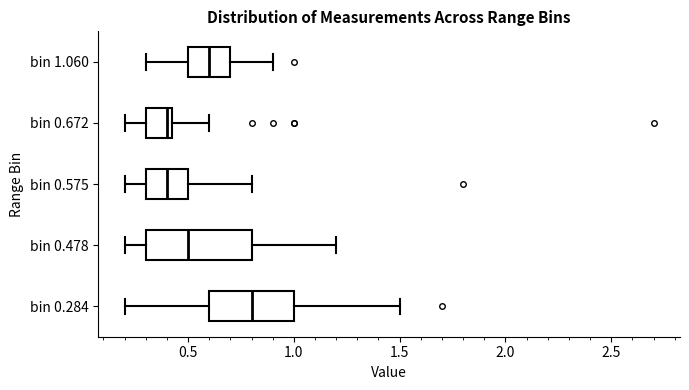

Reading bottom to top, transcribe this box plot: for each box, give where its median line is, the range the box spans, and where its two whiskers end, as read against the x-axis. The values are not printed on the chart, so give them approximately, as read against the axis.

bin 0.284: median 0.80, box 0.60 to 1.00, whiskers 0.20 to 1.50
bin 0.478: median 0.50, box 0.30 to 0.80, whiskers 0.20 to 1.20
bin 0.575: median 0.40, box 0.30 to 0.50, whiskers 0.20 to 0.80
bin 0.672: median 0.40, box 0.30 to 0.45, whiskers 0.20 to 0.60
bin 1.060: median 0.60, box 0.50 to 0.70, whiskers 0.30 to 0.90